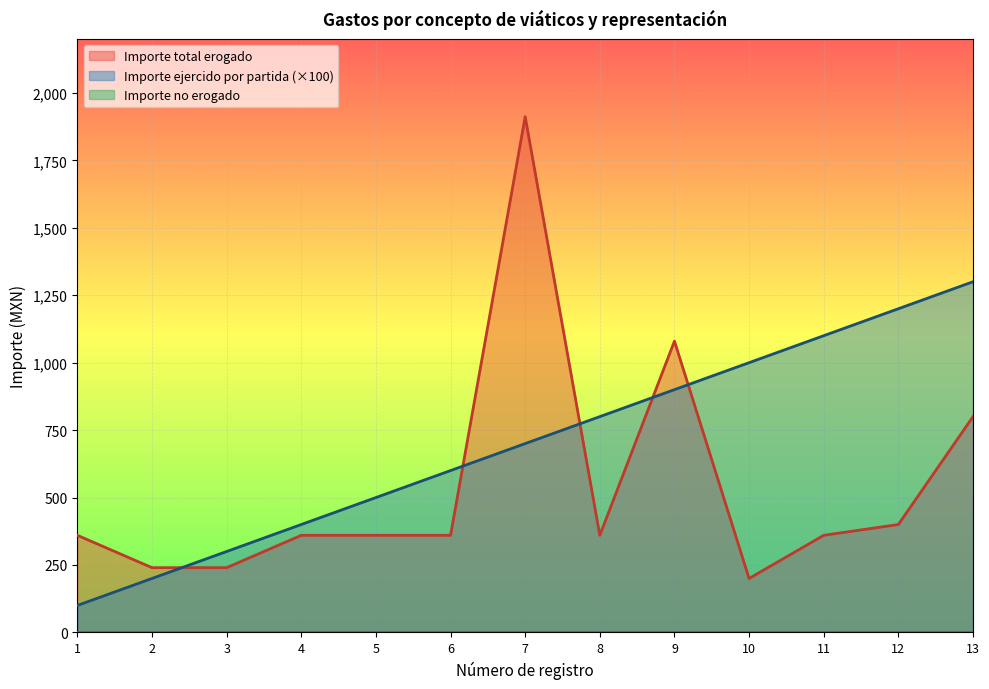

What is the greatest value displayed?

1912